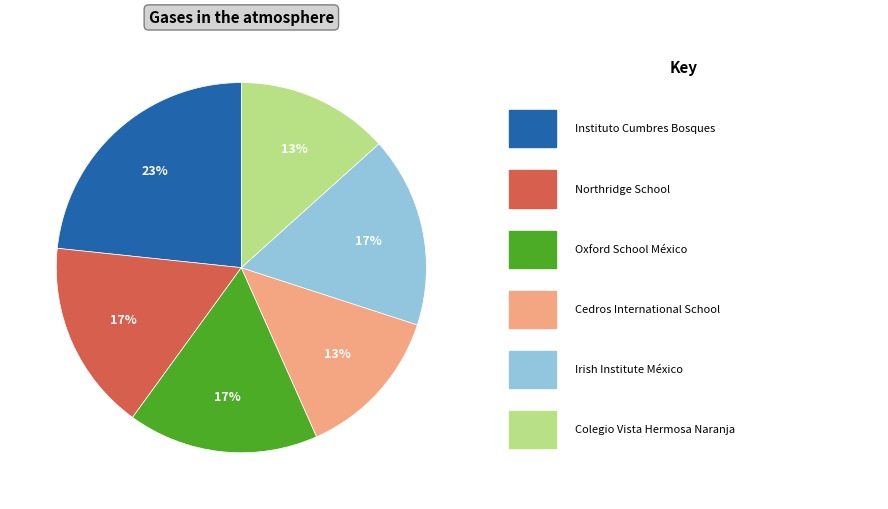

To the nearest percent, what is the average slice percentage?

17%